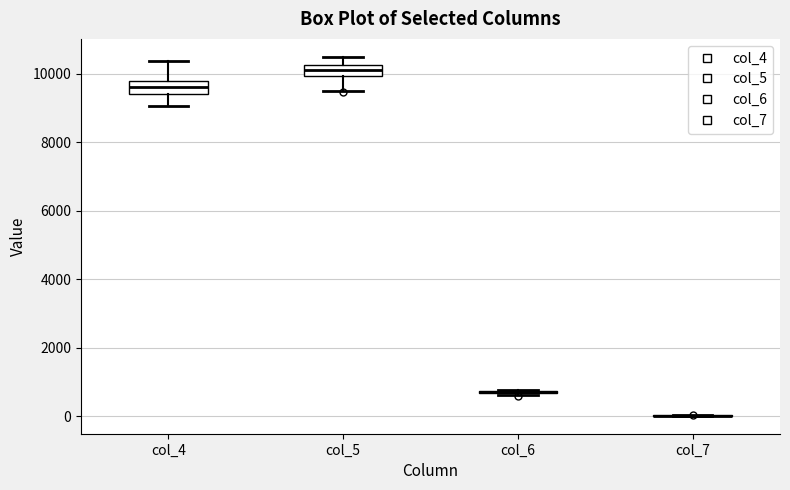

Reading left to right, read every box against the y-axis: the position of its median line, the range the box covers, and the ends of its whiskers. The values are not printed on the chart, so give them approximately, as read against the axis.

col_4: median 9600, box 9400 to 9800, whiskers 9000 to 10400
col_5: median 10000 (inside the box), box 10000 to 10200, whiskers 9400 to 10400
col_6: box collapsed to a line at 600, whiskers 600 to 800
col_7: box collapsed to a line at 0, whiskers 0 to 0